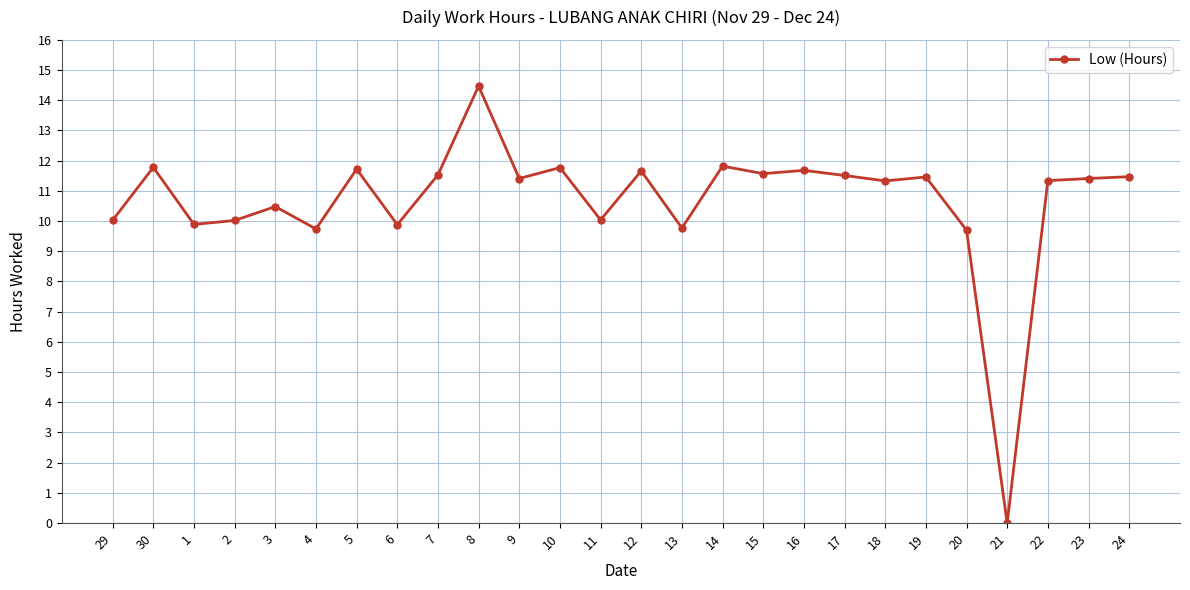

Which label corresponds to the largest value in the chart?

8